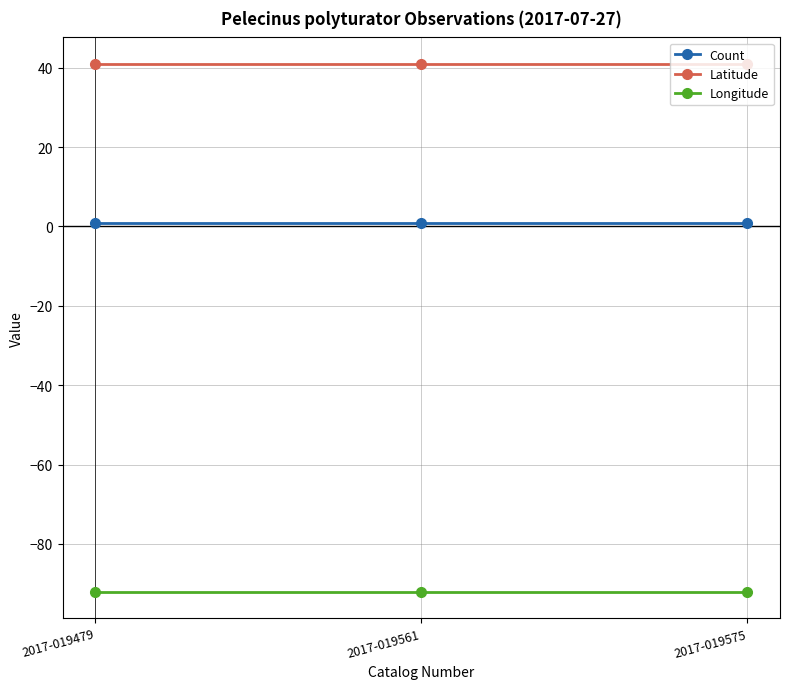

Rank the series by their maximum value, from lowest to highest.

Longitude, Count, Latitude